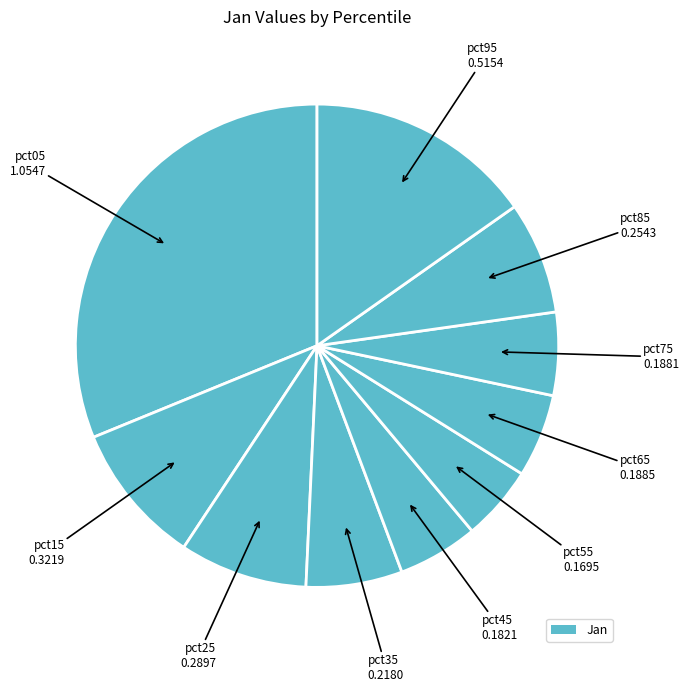

Rank the categories by value from lowest to highest.

pct55, pct45, pct75, pct65, pct35, pct85, pct25, pct15, pct95, pct05